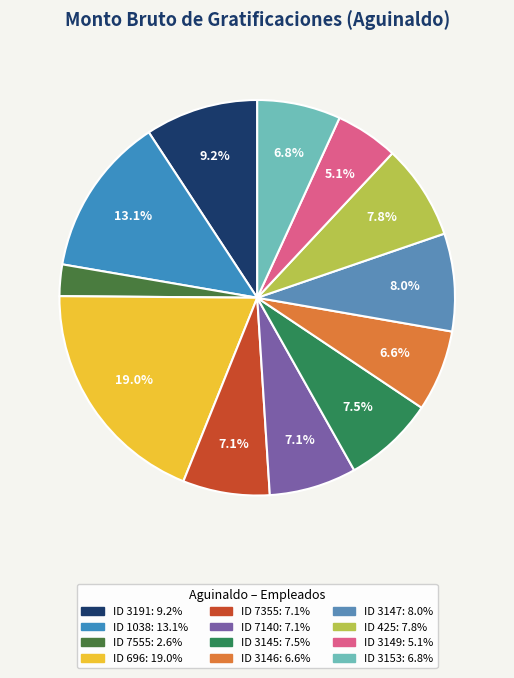

What is the largest slice in the pie chart?

ID 696